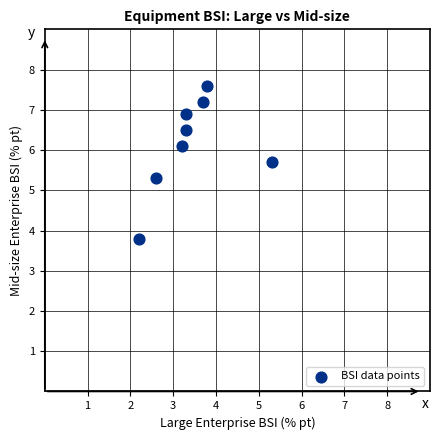

What Y value in the scatter plot is closest to 5?

5.3